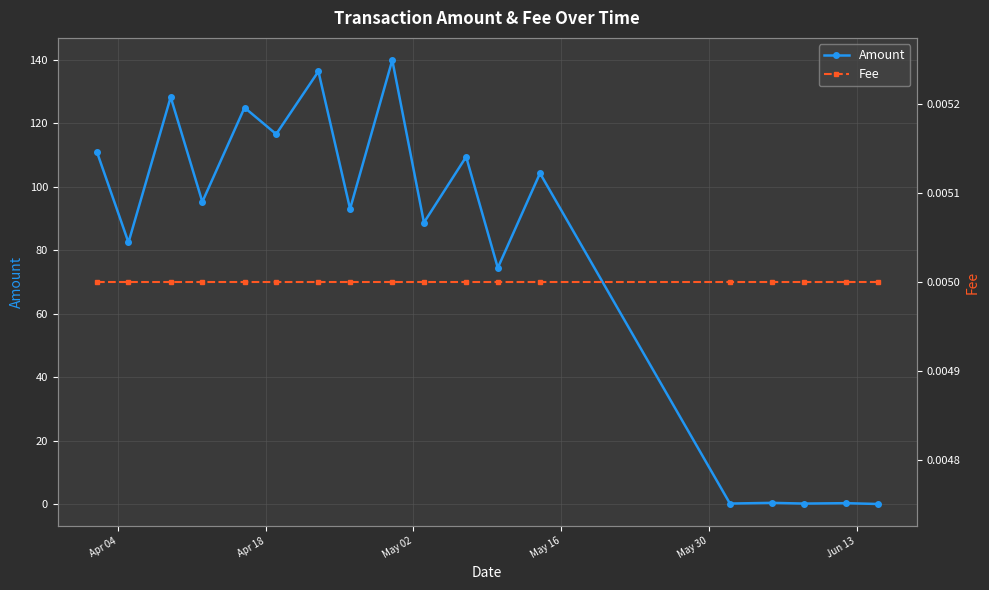

True or false: Amount has more than 0 interior local peaks.

True